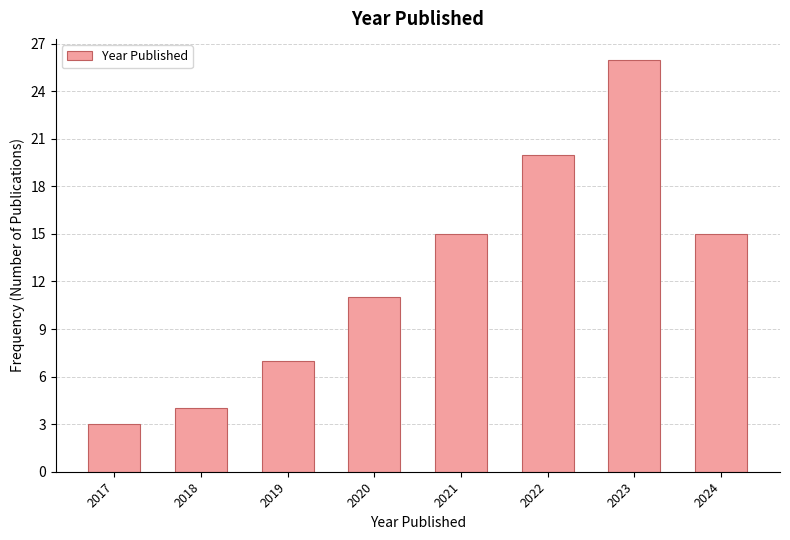

Reading left to right, list all the values displayed in this chart.

2017=3	2018=4	2019=7	2020=11	2021=15	2022=20	2023=26	2024=15